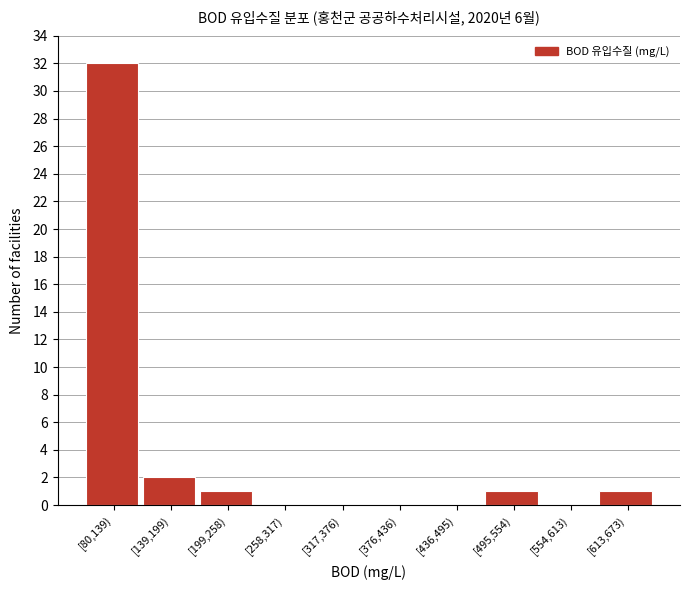

Reading right to left, transcribe all the data shown in this chart.

[613,673)=1	[554,613)=0	[495,554)=1	[436,495)=0	[376,436)=0	[317,376)=0	[258,317)=0	[199,258)=1	[139,199)=2	[80,139)=32